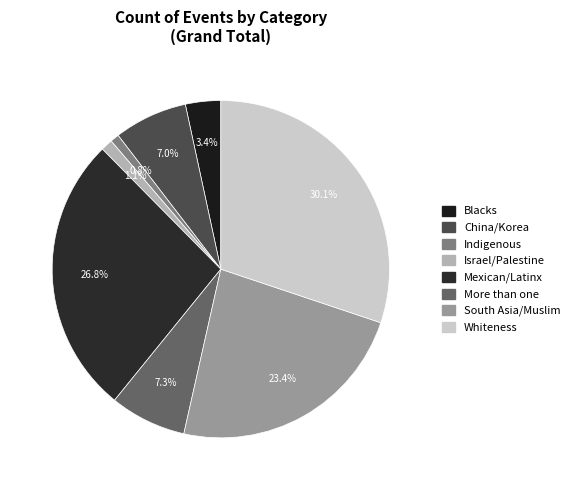

Which category has the biggest portion of the pie?

Whiteness